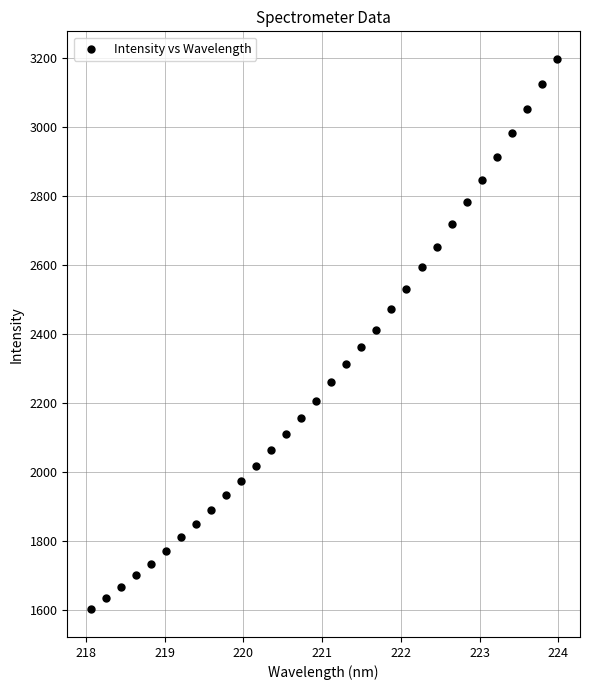

What is the range of X values (max minus min)?

5.9